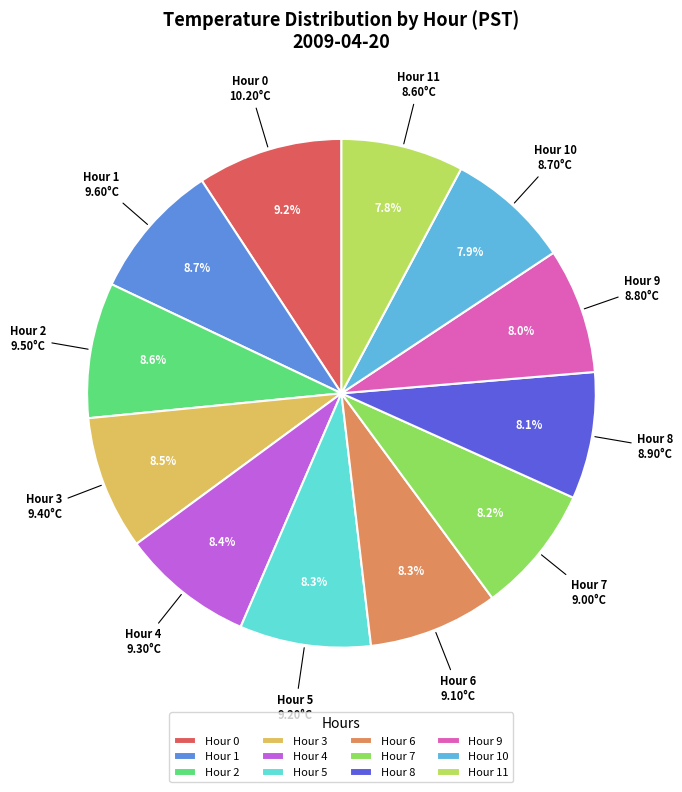

Which category has the biggest portion of the pie?

Hour 0